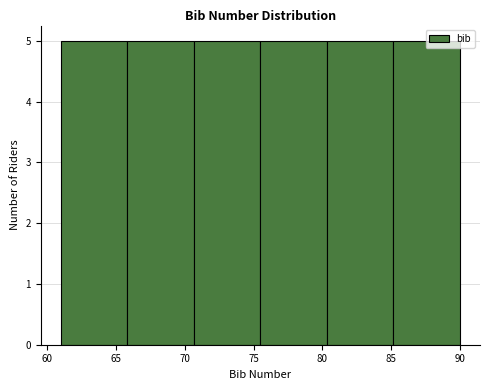

Reading left to right, list every bar in this chart as the range it spans on the x-axis followed by its height. Neither the bar edges nor the heights are printed on the chart, so give them approximately, as read against the axes.

61.0 to 66.0: 5
66.0 to 70.5: 5
70.5 to 75.5: 5
75.5 to 80.5: 5
80.5 to 85.0: 5
85.0 to 90.0: 5